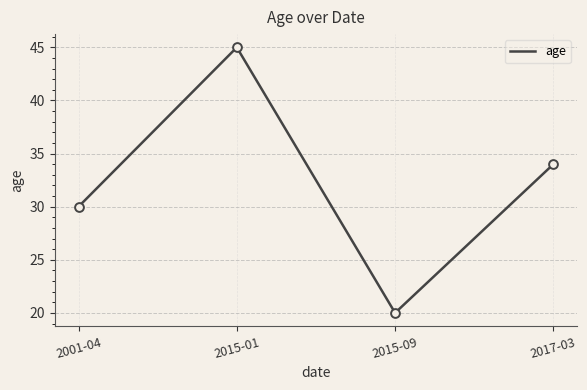

Between 2017-03 and 2015-09, which is larger?

2017-03